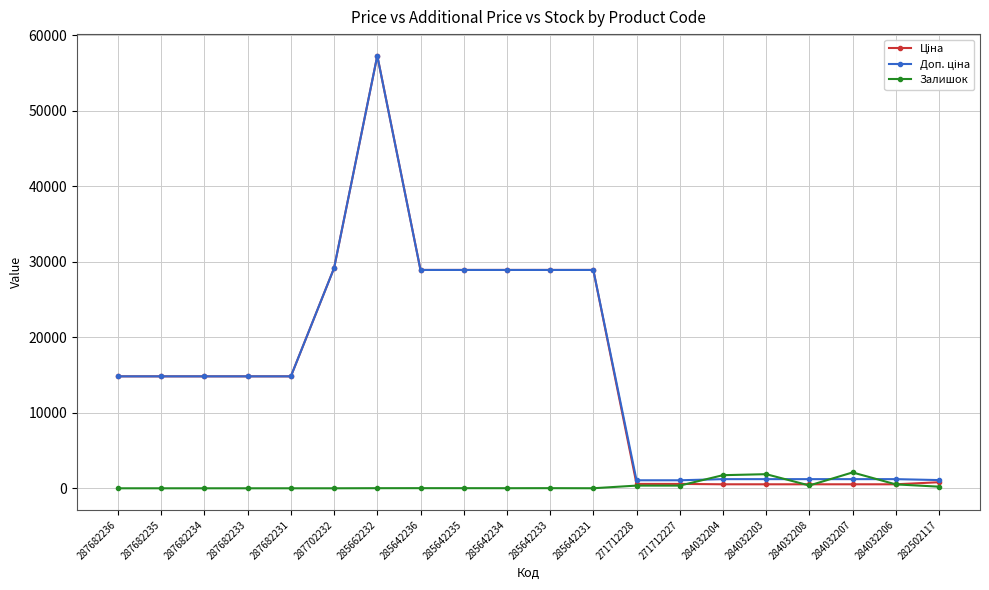

The Залишок series shows 13.0 at 285662232. True or false?

True